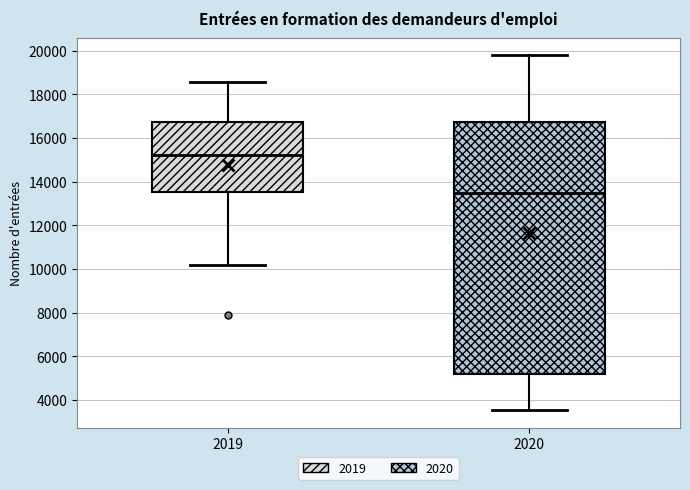

Reading left to right, transcribe this box plot: for each box, give where its median line is, the range the box spans, and where its two whiskers end, as read against the y-axis. The values are not printed on the chart, so give them approximately, as read against the axis.

2019: median 15200, box 13600 to 16800, whiskers 10200 to 18600
2020: median 13400, box 5200 to 16800, whiskers 3600 to 19800